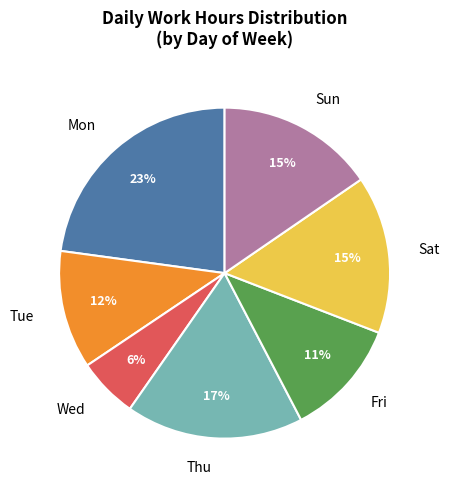

Is Fri the majority of the pie?

No